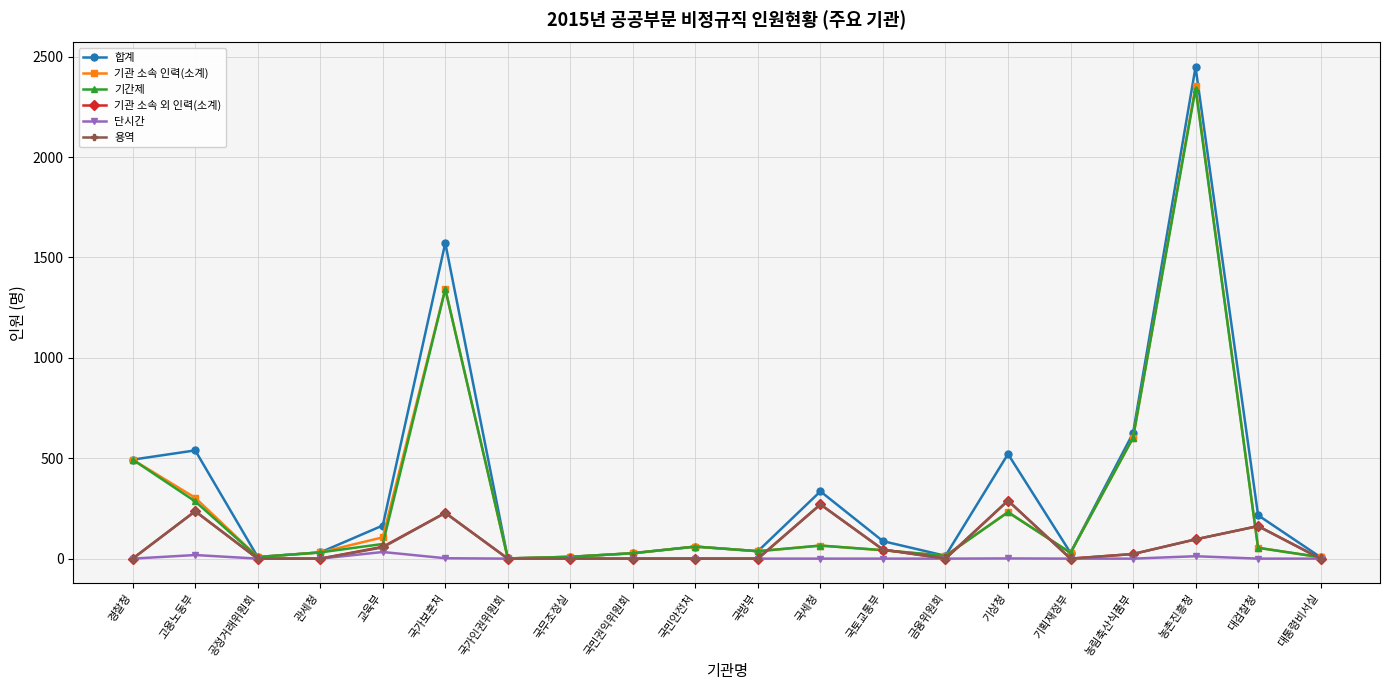

The value of 기간제 at 대검찰청 is 54. True or false?

True